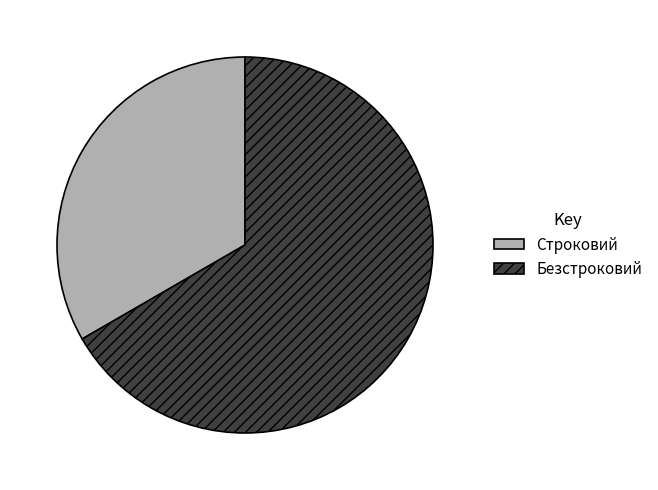

Is the sum of Безстроковий and Строковий greater than half?

Yes